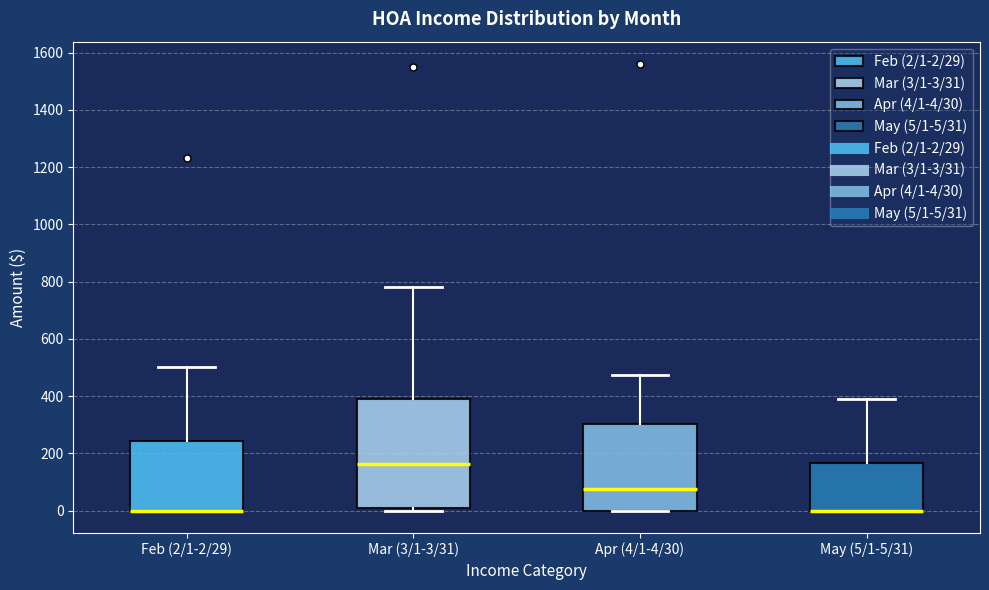

Where does the median line of the box for Mar (3/1-3/31) sit on the y-axis? The values are not printed on the chart, so give them approximately, as read against the axis.

160